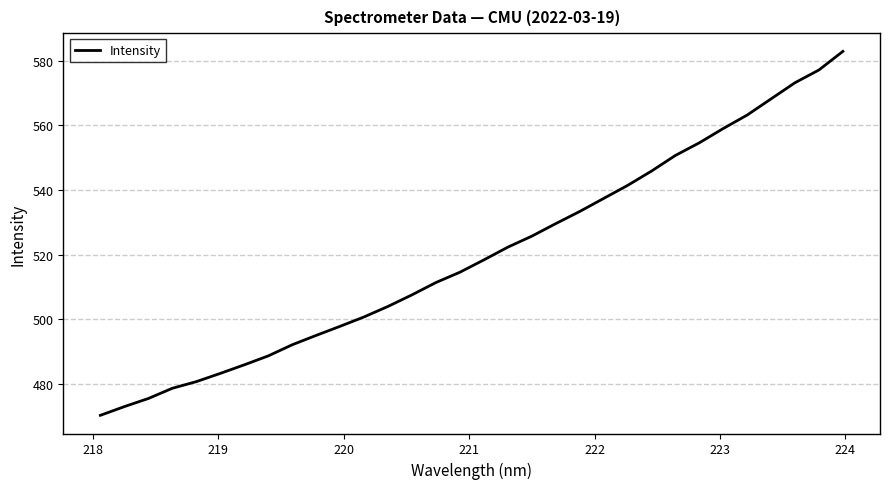

What is the greatest value displayed?

582.9